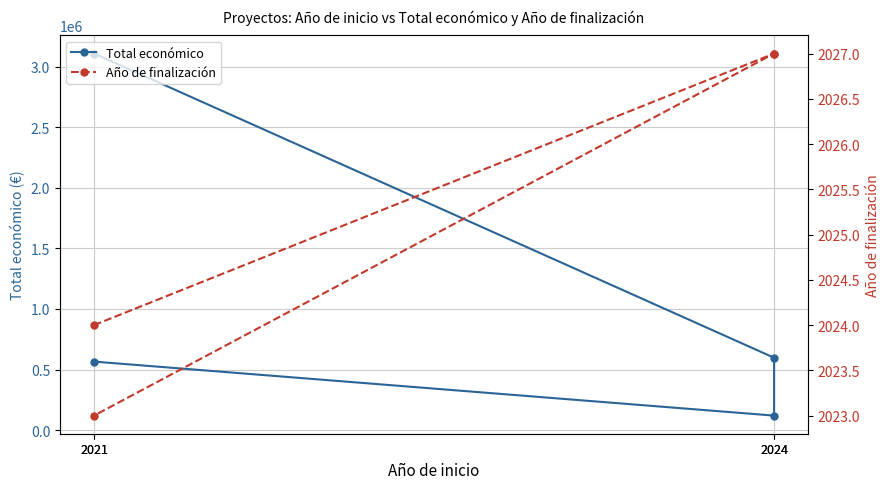

What is the total value across all series at 2021?

3110424